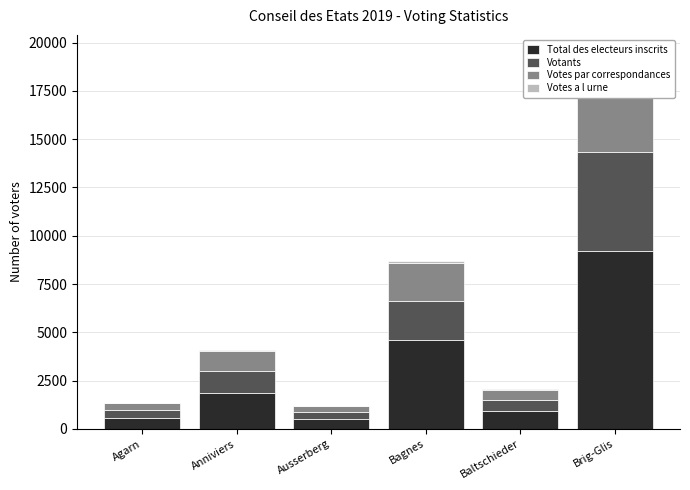

How many values in the Votants series exceed 1114?

2